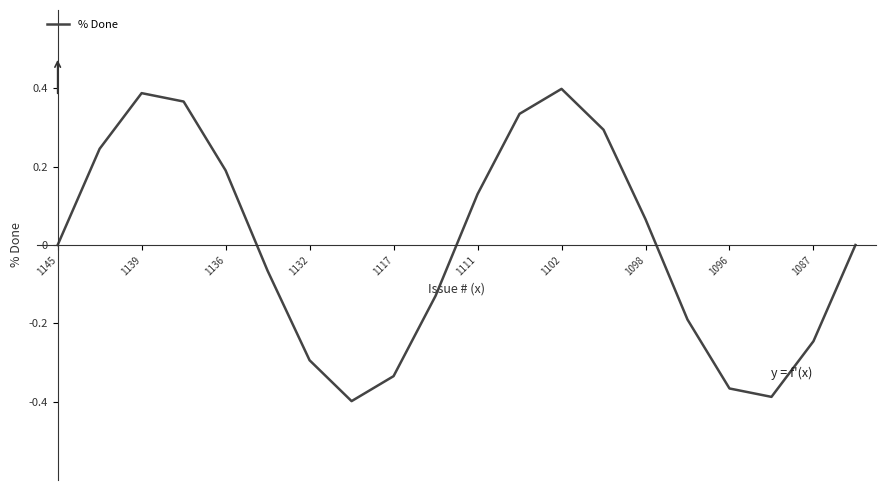

How many lines are shown in the chart?

1